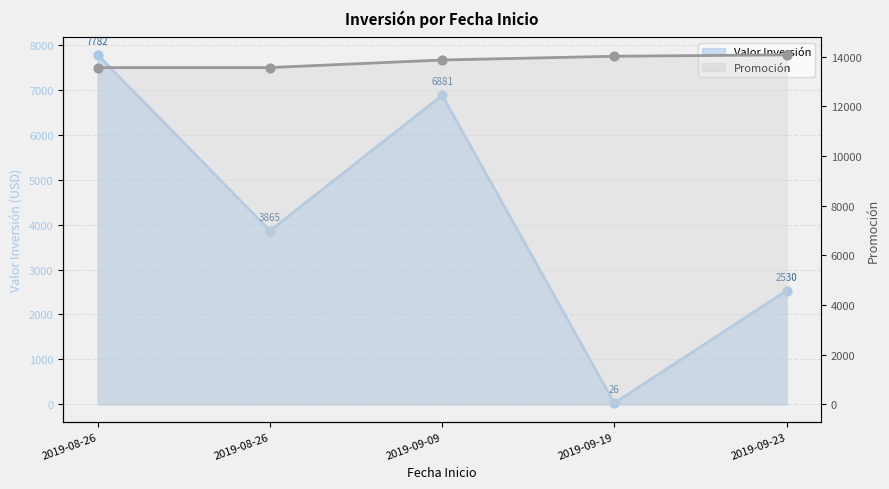

Is the value of Valor Inversión at 2019-08-26 greater than the value of Promoción at 2019-09-09?

No